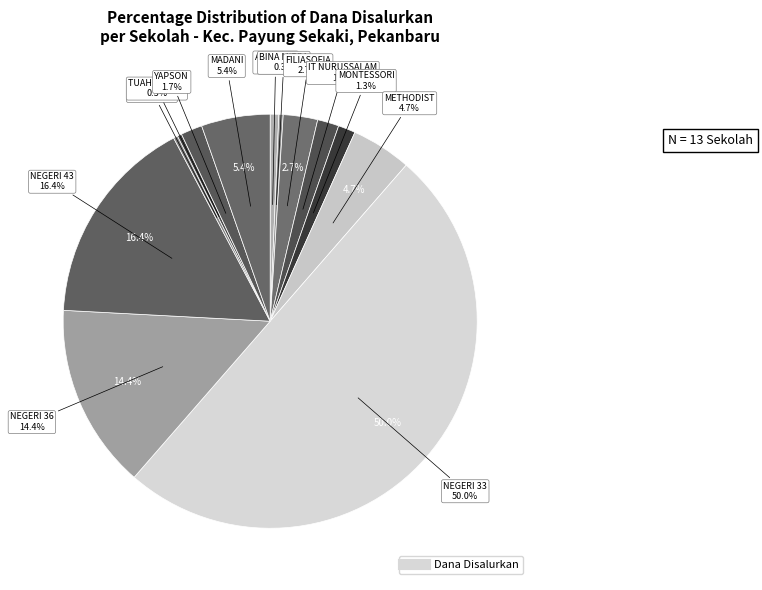

What is the ratio of the value at SMP IT NURUSSALAM to the value at SMP KOMUNITAS MONTESSORI?

1.2